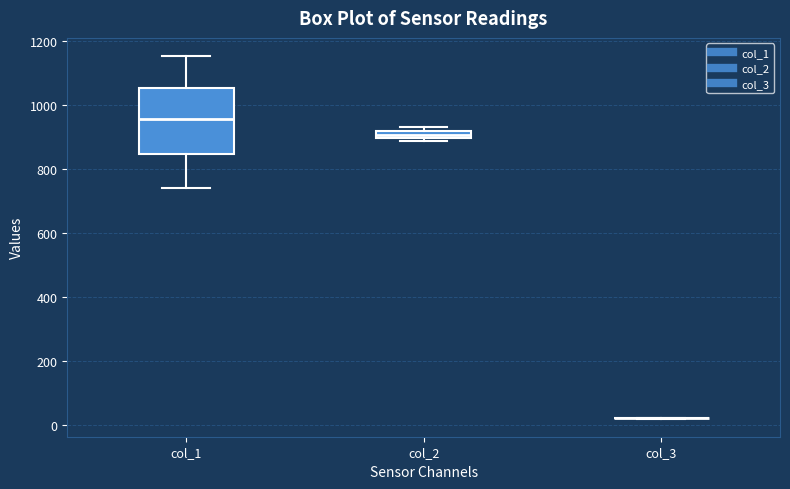

Where does the lower whisker of the box for col_1 end on the y-axis? The values are not printed on the chart, so give them approximately, as read against the axis.

740